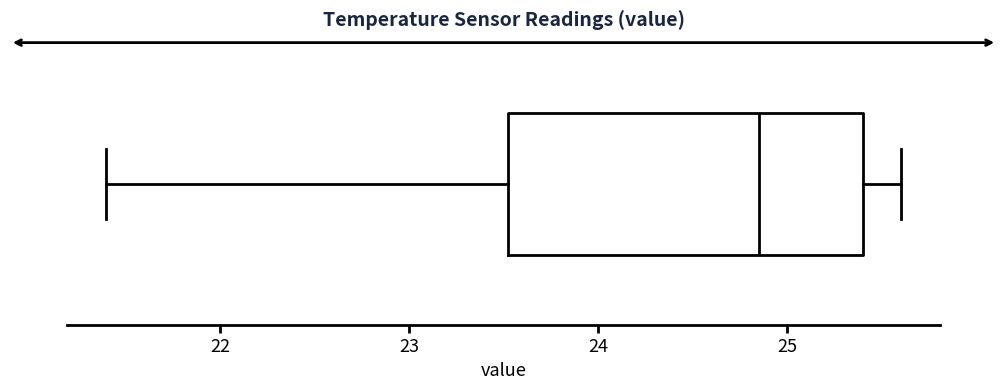

Transcribe this box plot: give where the median line is, the range the box spans, and where the two whiskers end, as read against the x-axis. The values are not printed on the chart, so give them approximately, as read against the axis.

median 24.9, box 23.5 to 25.4, whiskers 21.4 to 25.6